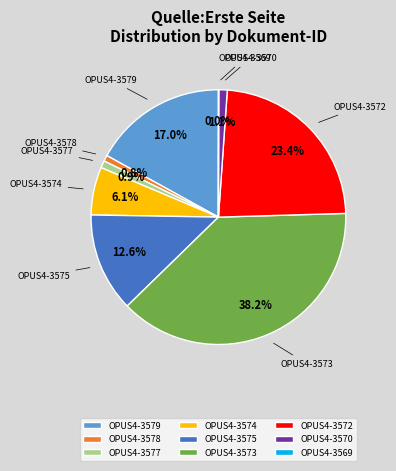

To the nearest percent, what percentage of the pie is OPUS4-3574?

6%